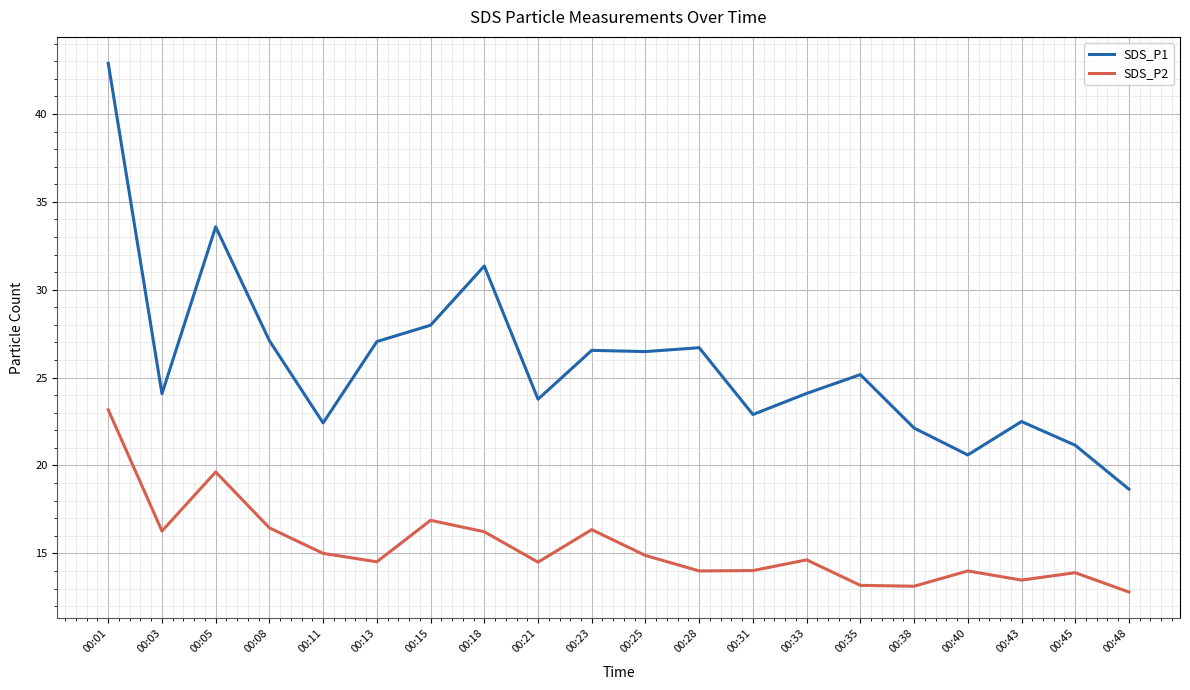

Rank the series at 00:01 from lowest to highest value.

SDS_P2, SDS_P1